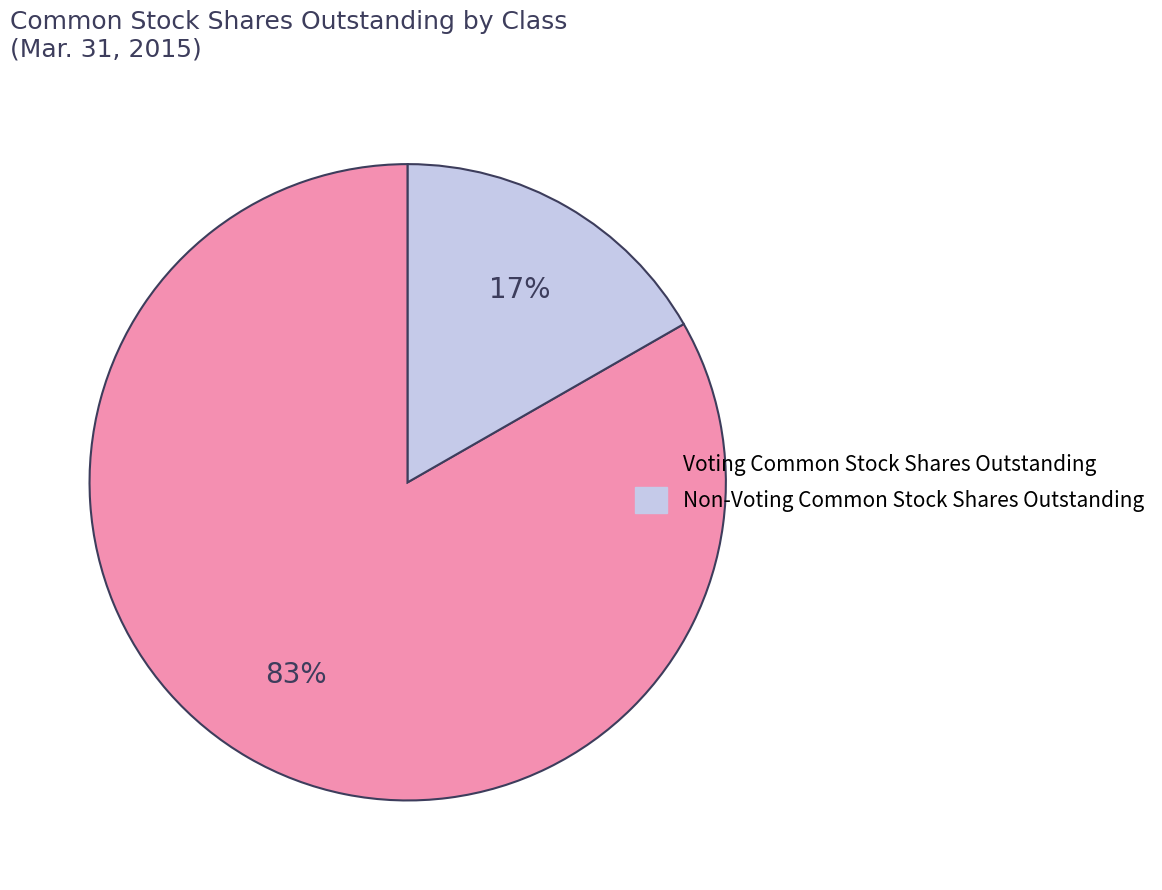

To the nearest percent, what is the average slice percentage?

50%